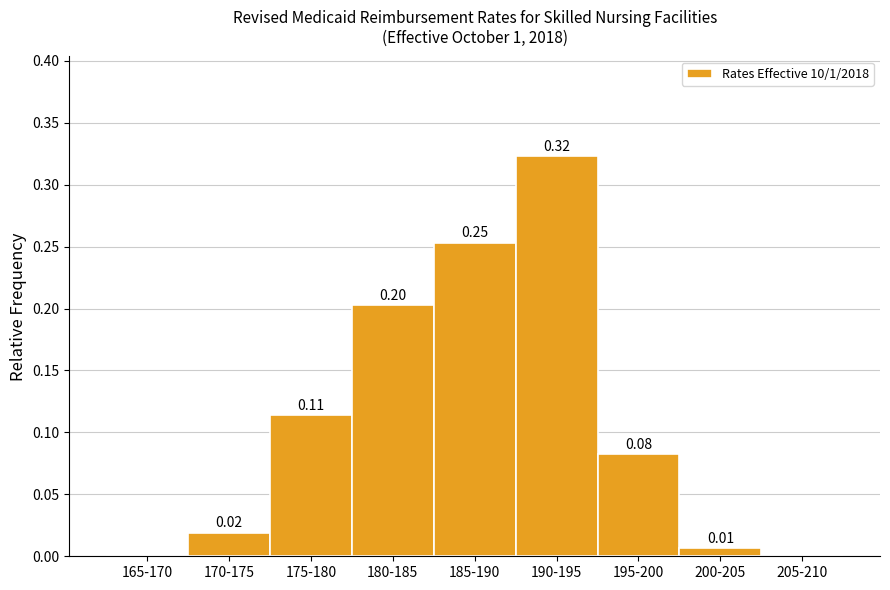

Which has a higher value, 175-180 or 190-195?

190-195